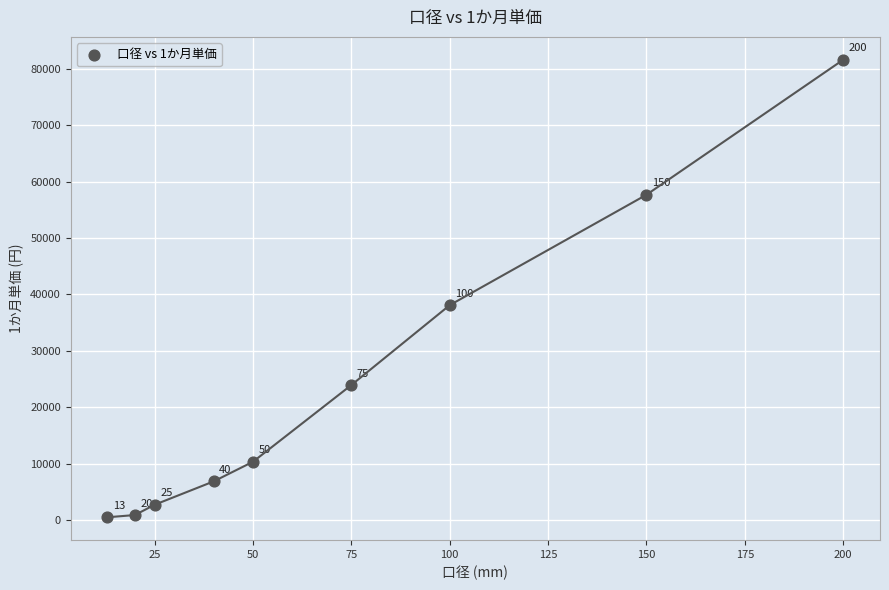

What is the average Y value?

24737